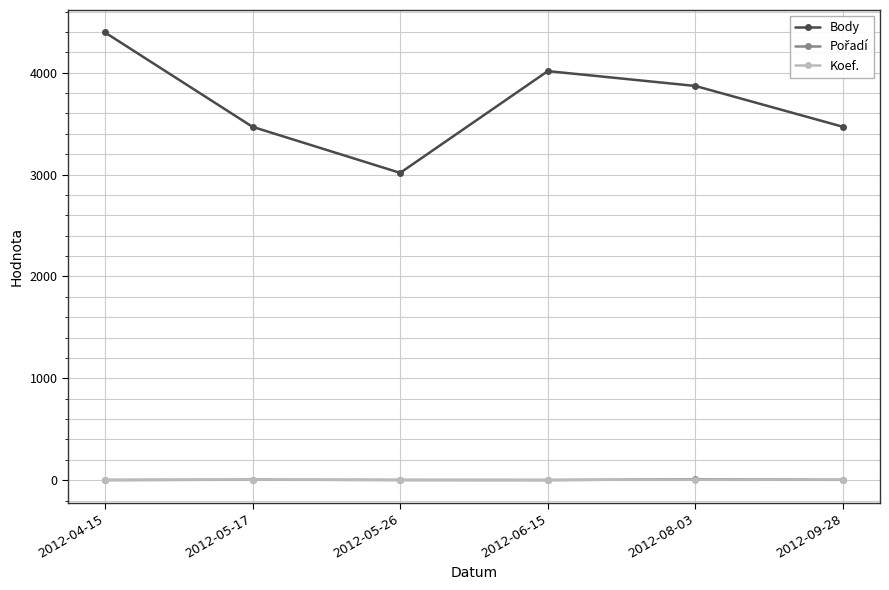

Which series has the largest range (max minus min)?

Body